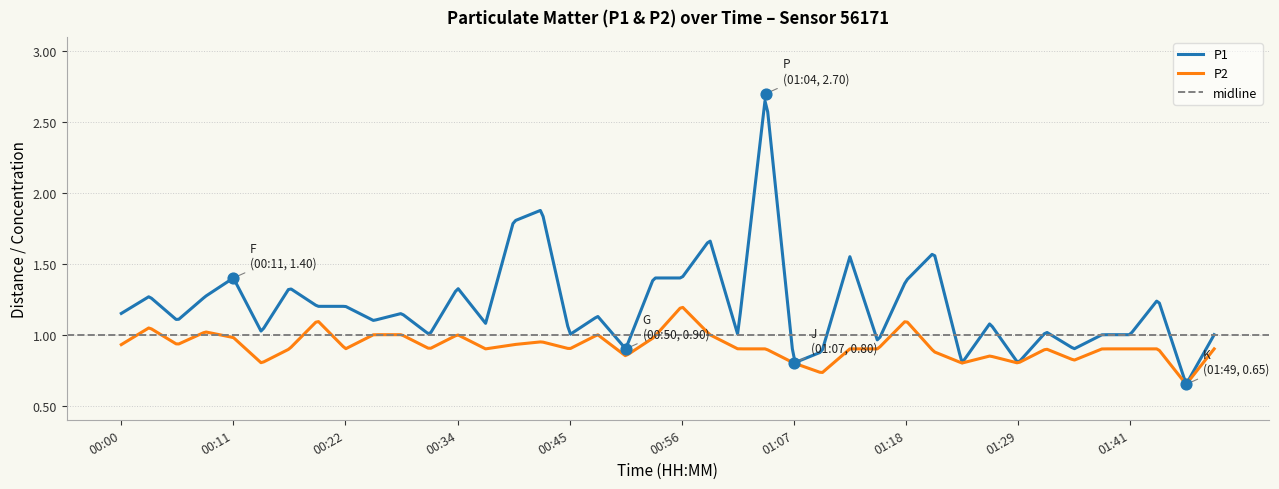

Which series contains the highest Y value?

P1